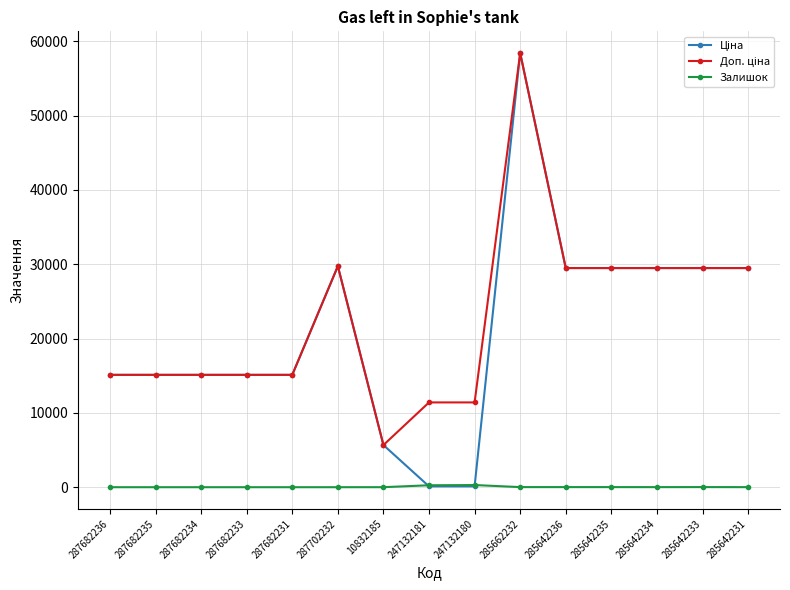

How many lines are shown in the chart?

3